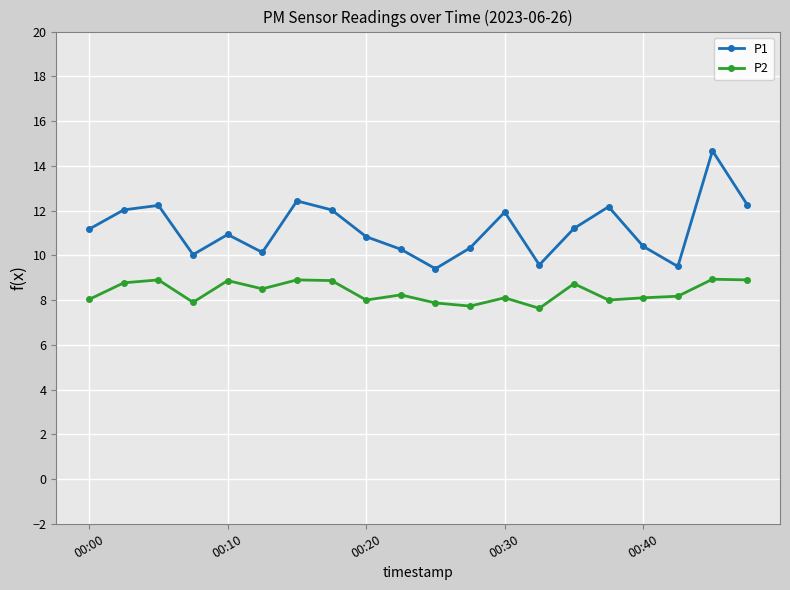

What are all the series names shown in the legend?

P1, P2